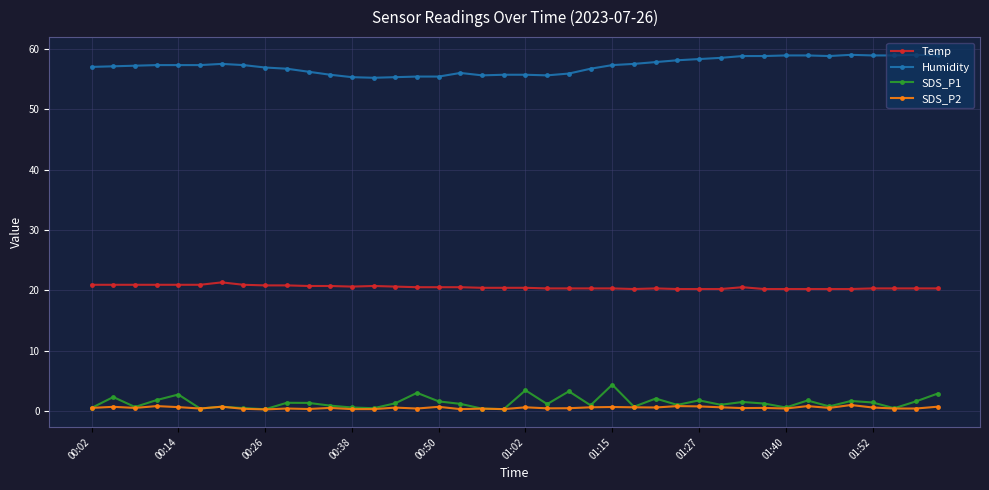

What are all the series names shown in the legend?

Temp, Humidity, SDS_P1, SDS_P2